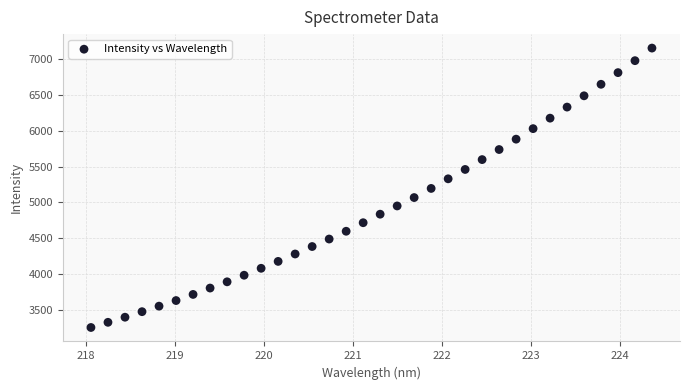

What is the range of Y values (max minus min)?

3905.2